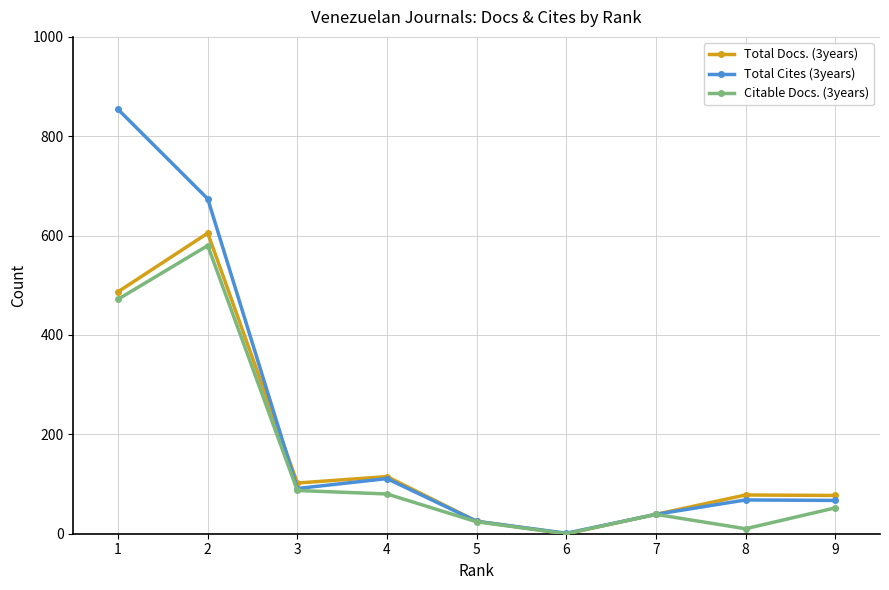

Is this an area chart (filled region under the line)?

No